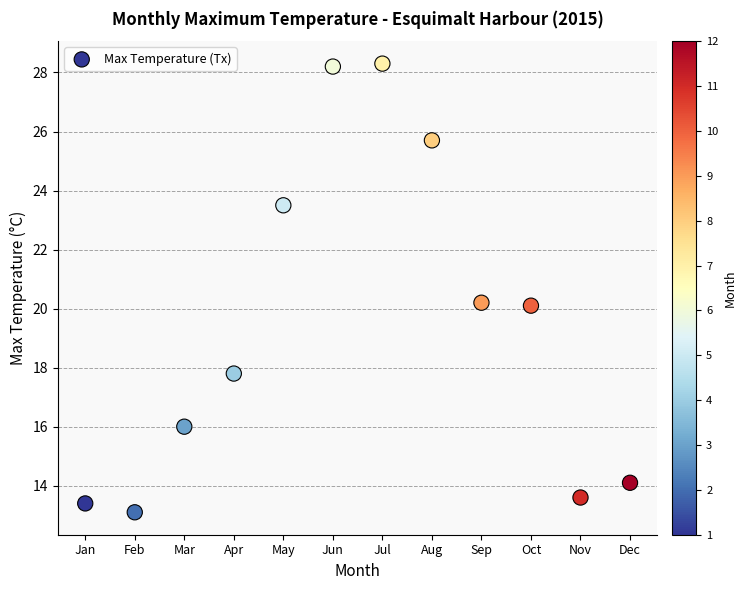

What is the range of Y values (max minus min)?

15.2